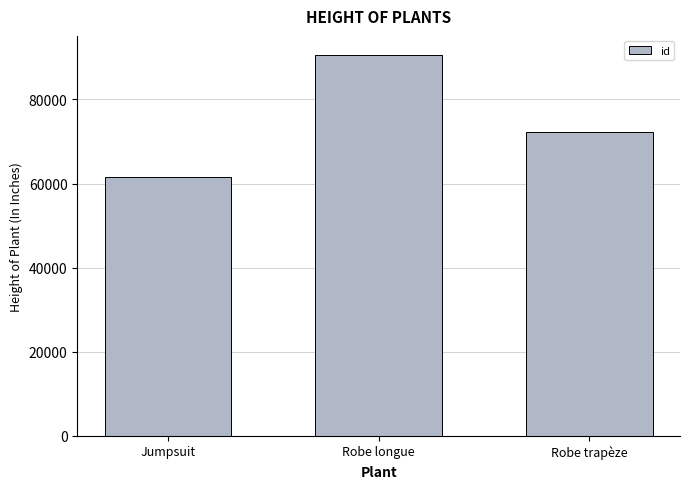

What is the difference between the maximum and minimum values?

29096